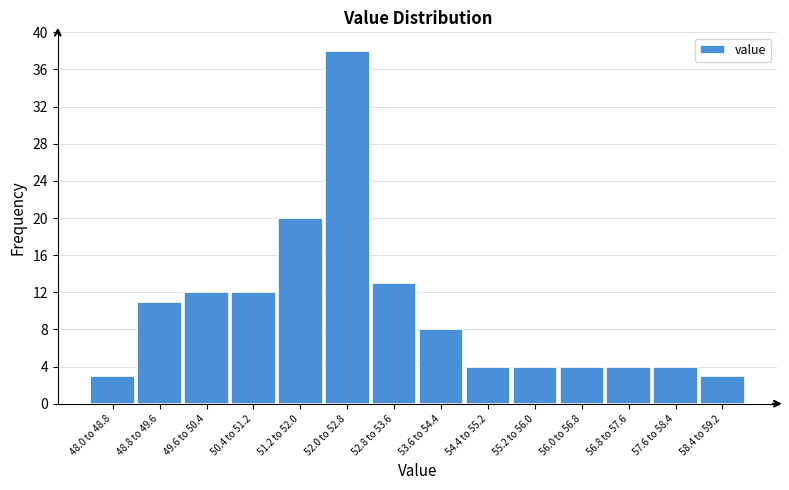

Reading right to left, what are all the values shown in this chart?

58.4 to 59.2=3	57.6 to 58.4=4	56.8 to 57.6=4	56.0 to 56.8=4	55.2 to 56.0=4	54.4 to 55.2=4	53.6 to 54.4=8	52.8 to 53.6=13	52.0 to 52.8=38	51.2 to 52.0=20	50.4 to 51.2=12	49.6 to 50.4=12	48.8 to 49.6=11	48.0 to 48.8=3